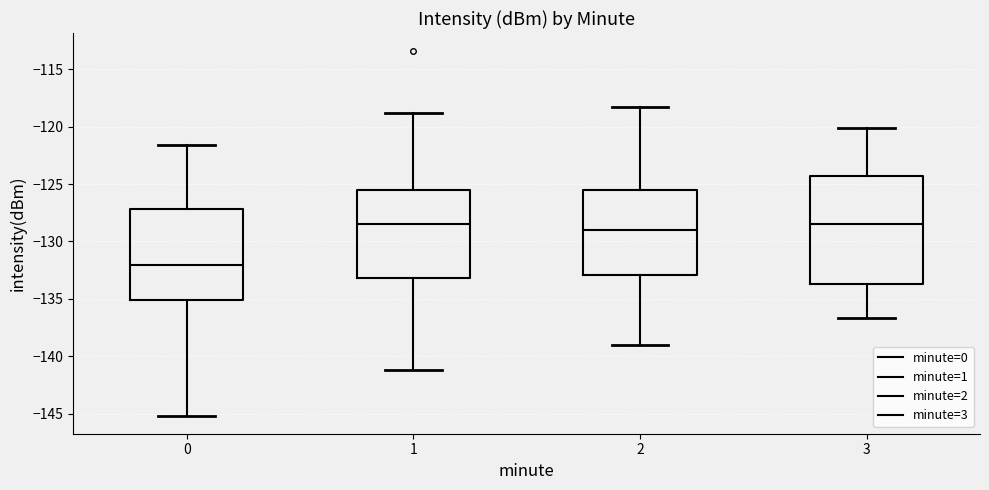

Comparing the boxes themselves (not the whiskers), which one is the tallest?

3